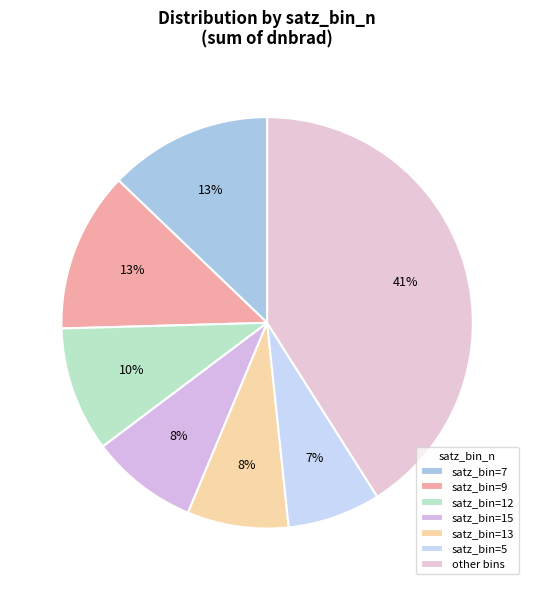

To the nearest percent, what is the difference between the largest and smallest slice percentages?

34%